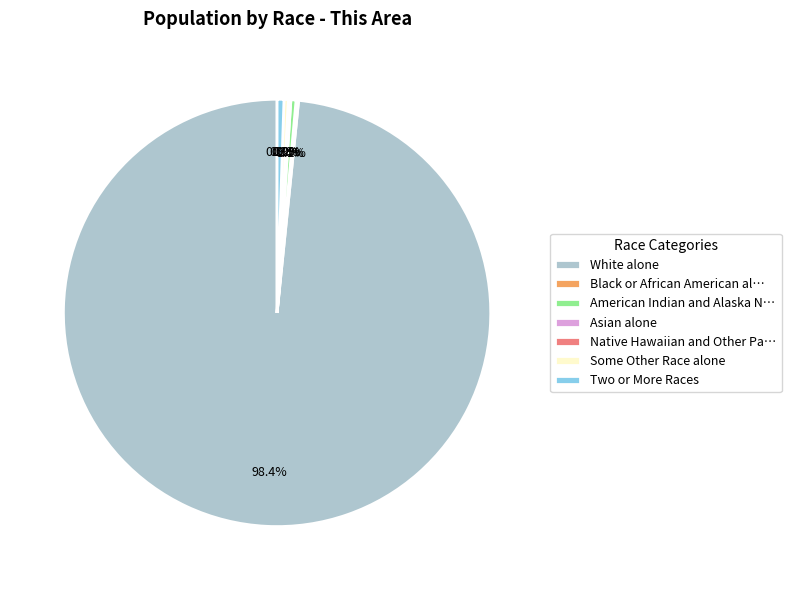

To the nearest percent, what is the combined percentage of Two or More Races and Asian alone?

1%